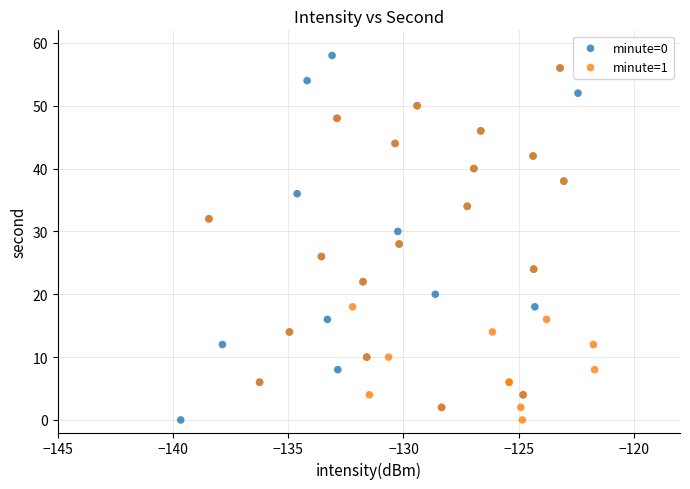

What are all the series names shown in the legend?

minute=0, minute=1